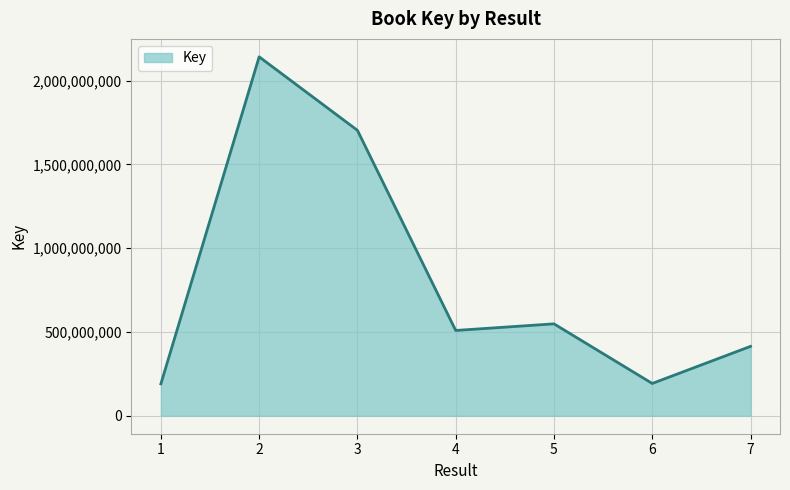

Count the number of categories in the chart.

7